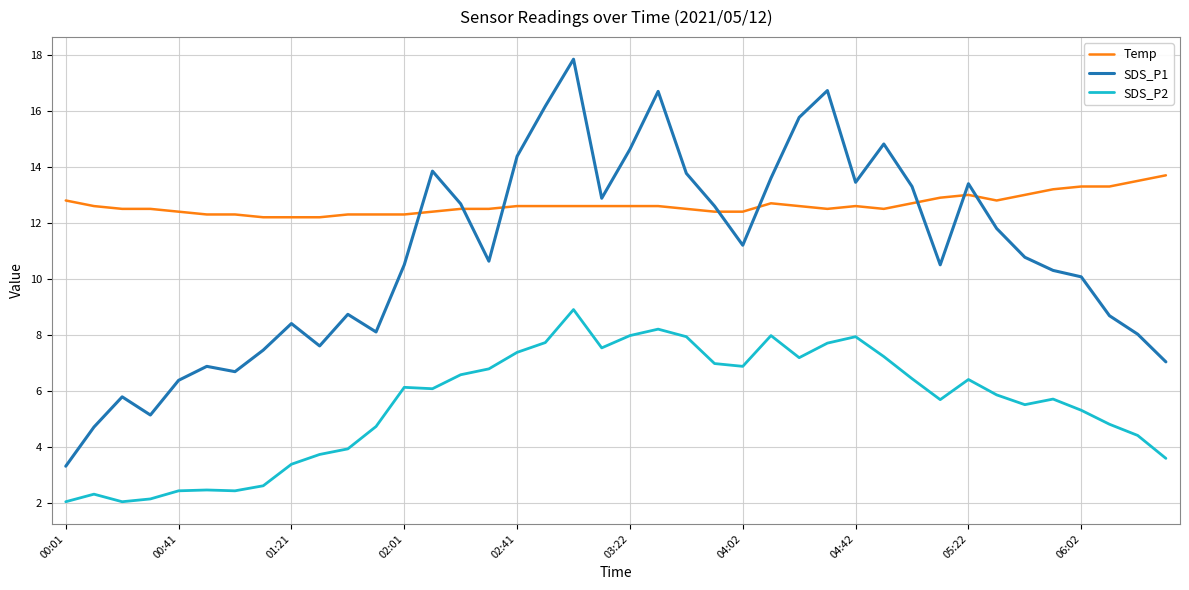

Is this an area chart (filled region under the line)?

No